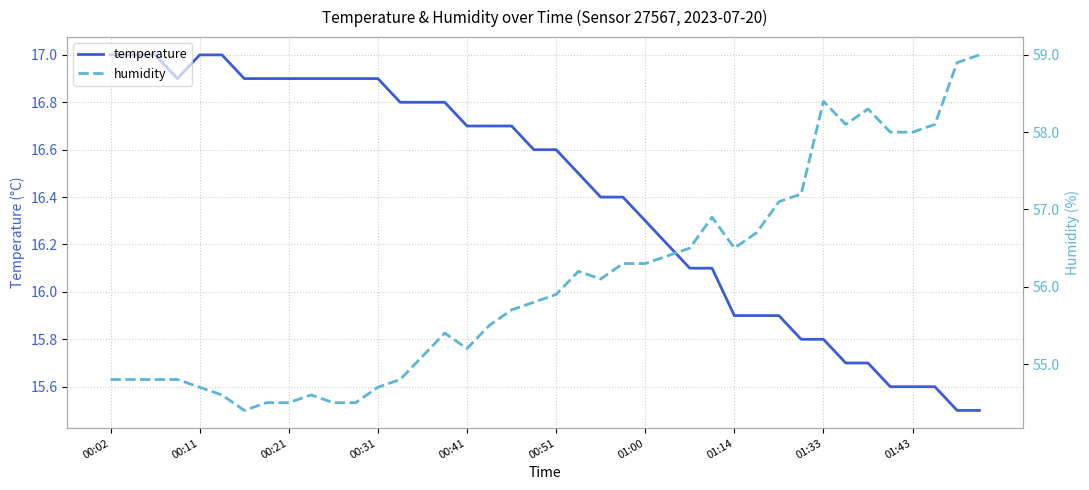

The value of humidity at 10 is 54.5. True or false?

True